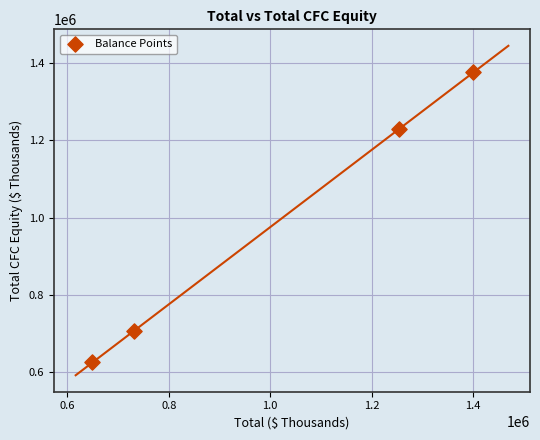

What is the range of X values (max minus min)?

751057